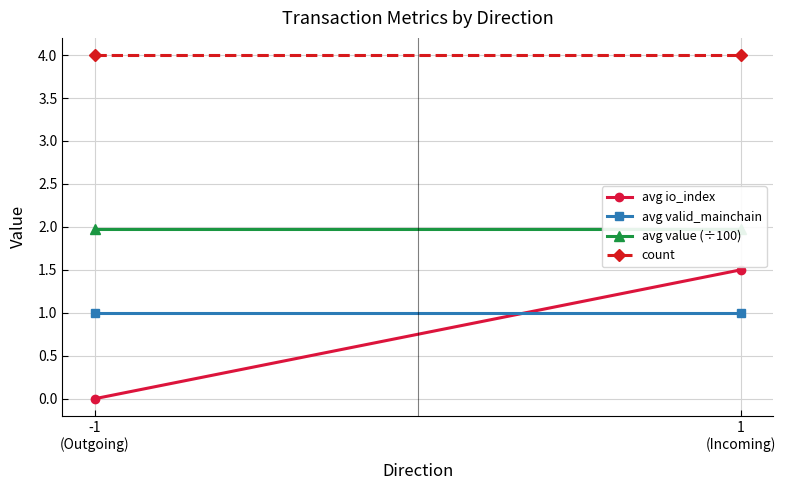

How many lines are shown in the chart?

4